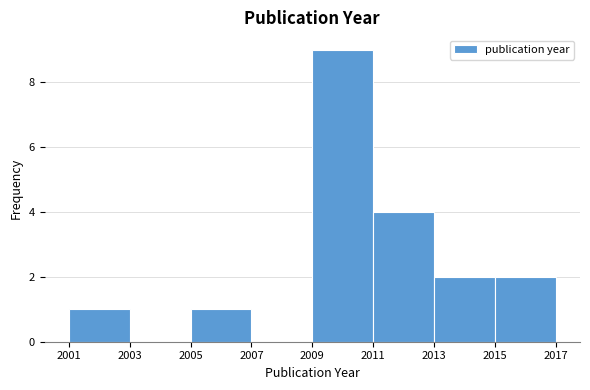

Reading left to right, list every bar in this chart as the range it spans on the x-axis followed by its height. The values are not printed on the chart, so give them approximately, as read against the axis.

2001 to 2003: 1
2003 to 2005: 0
2005 to 2007: 1
2007 to 2009: 0
2009 to 2011: 9
2011 to 2013: 4
2013 to 2015: 2
2015 to 2017: 2